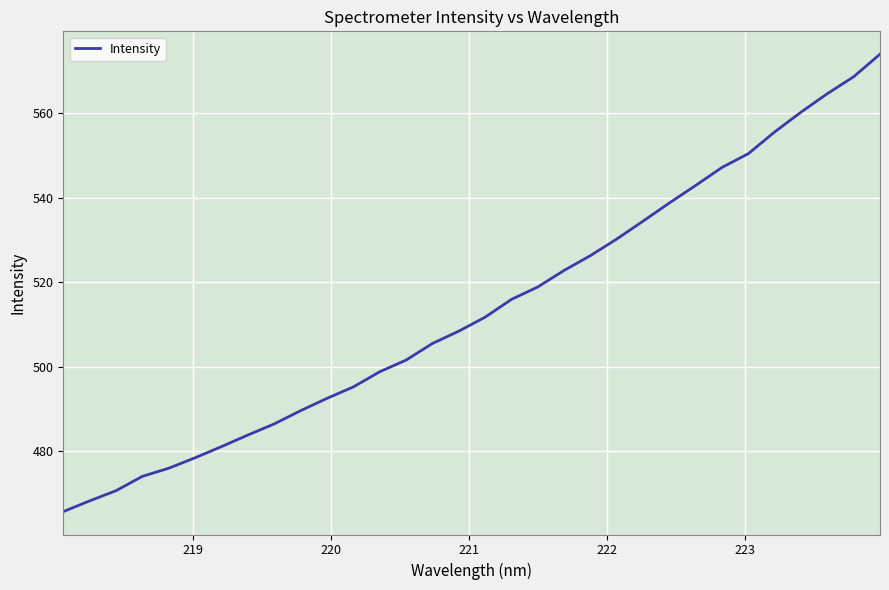

What is the smallest value displayed?

465.7